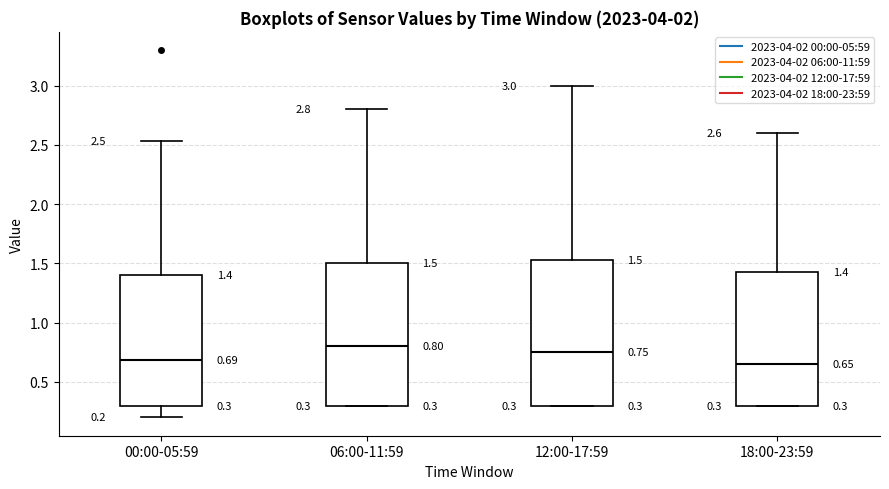

Which box's median line is the highest?

06:00-11:59